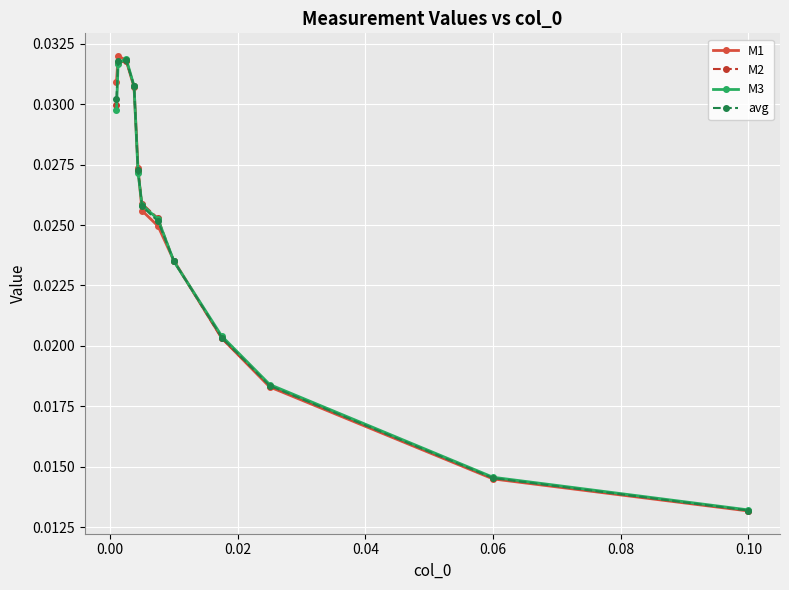

In avg, how many points are higher than both neighbors (excluding endpoints)?

1